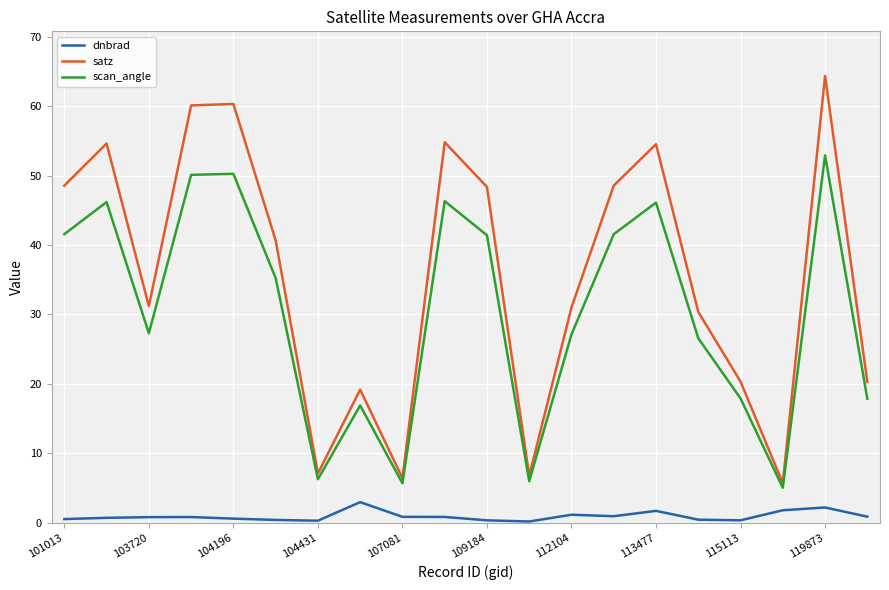

List the series in order of their overall mean, lowest first.

dnbrad, scan_angle, satz